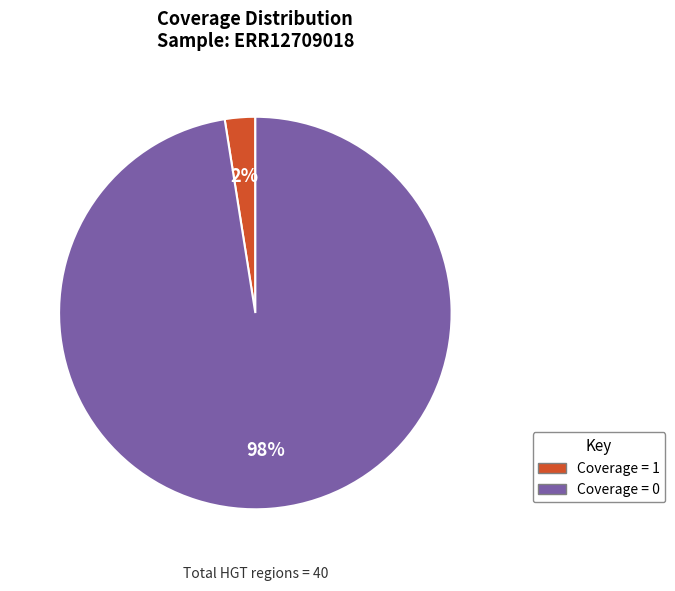

Does any single category account for the majority?

Yes